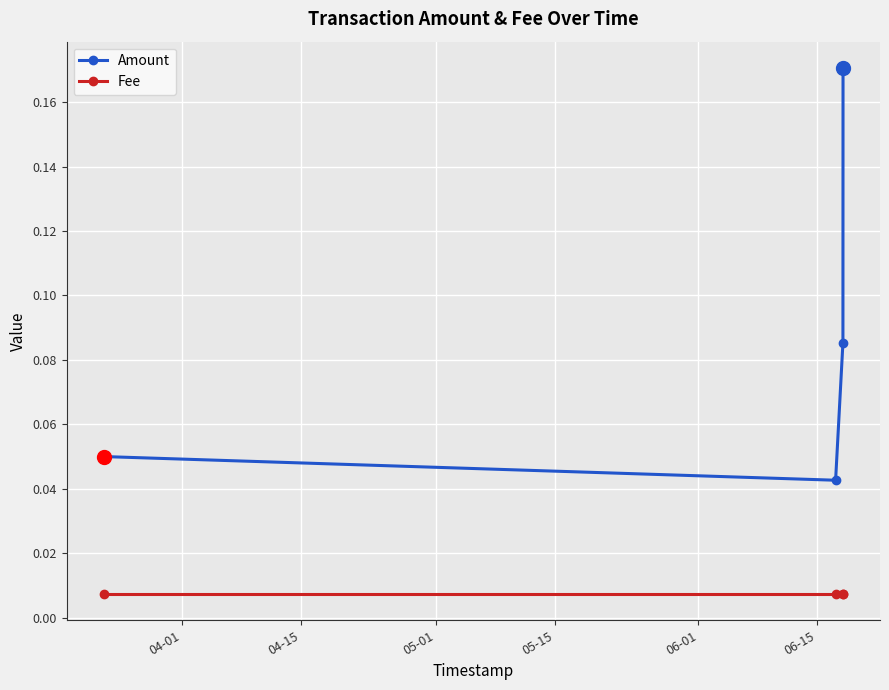

Rank the series by their average value, from highest to lowest.

Amount, Fee